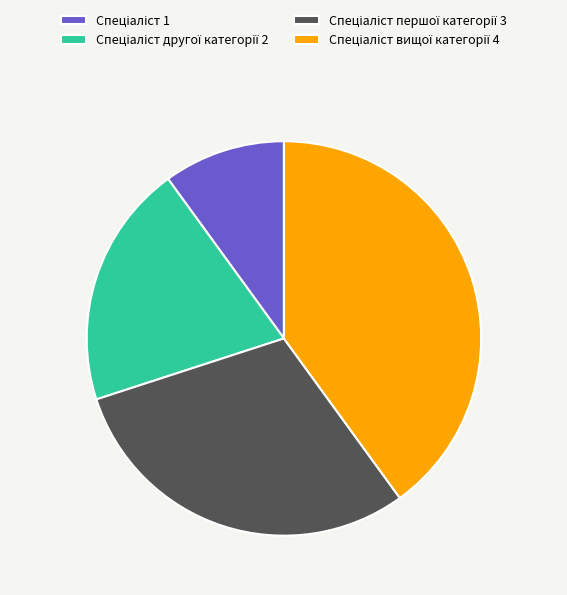

Is there any slice that represents more than half of the pie?

No